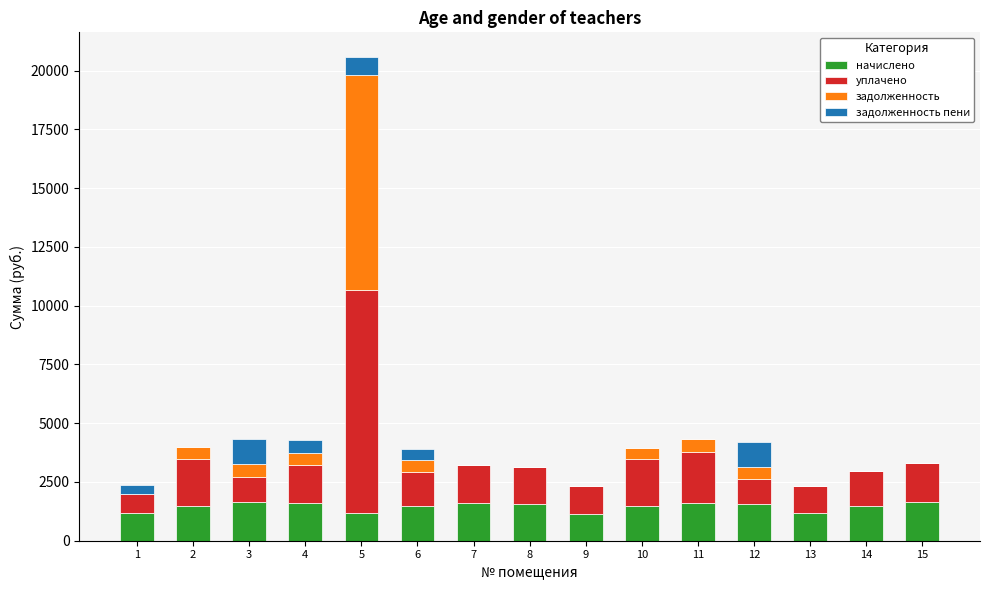

The value of начислено at 15 is 1655.5. True or false?

True